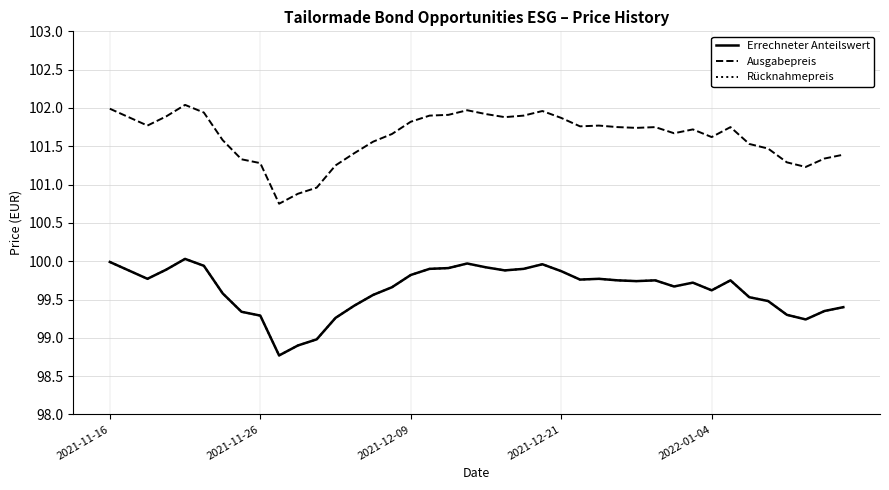

Is this an area chart (filled region under the line)?

No